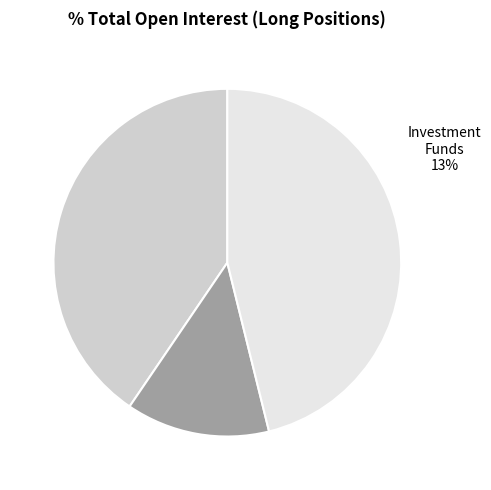

Which slice is the largest?

Commercial Undertakings